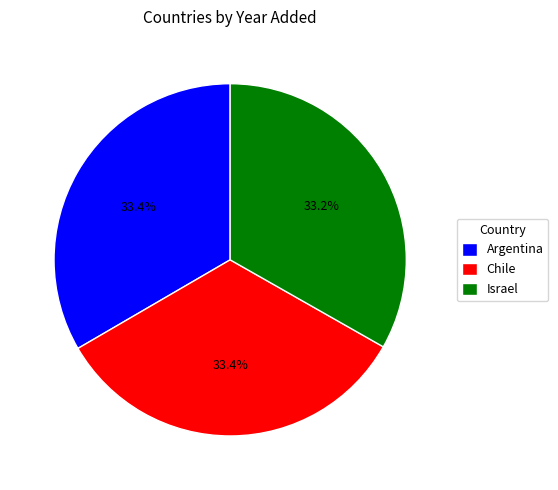

Approximately how many times larger is the value at Israel compared to Argentina?

1.0